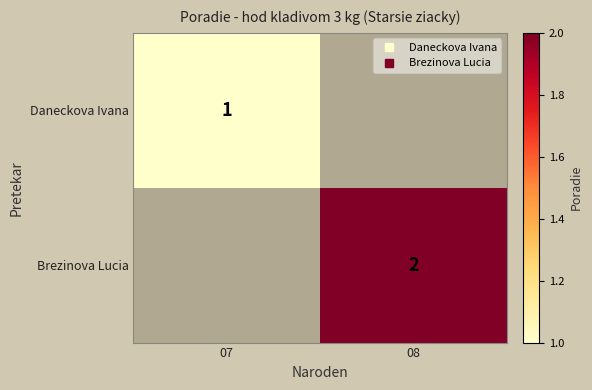

At how many categories does at least one series exceed 1?

1